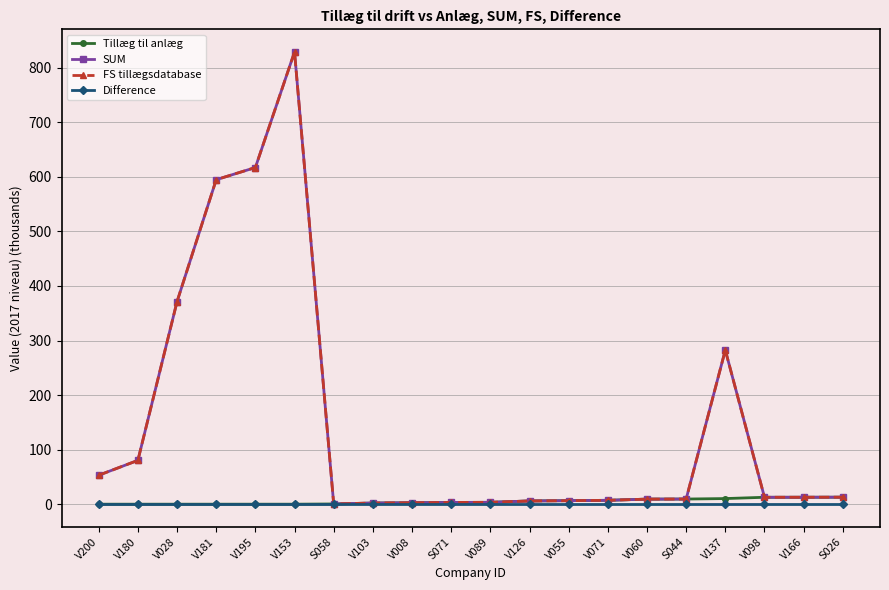

Does the chart have visible grid lines?

Yes